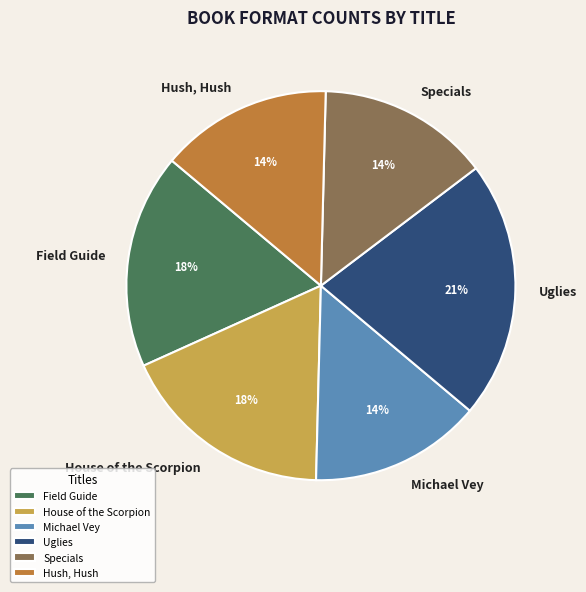

Which slice is the largest?

Uglies